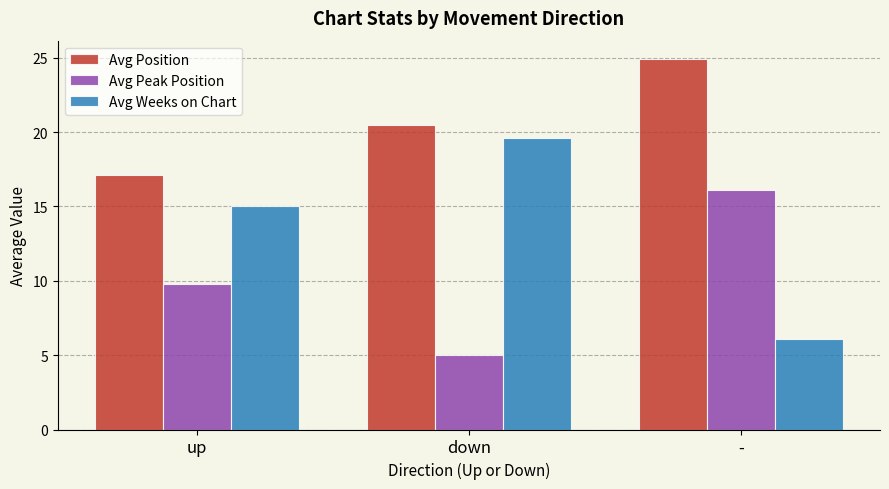

What is the value of the Avg Weeks on Chart bar at the 2nd from the left?

19.6